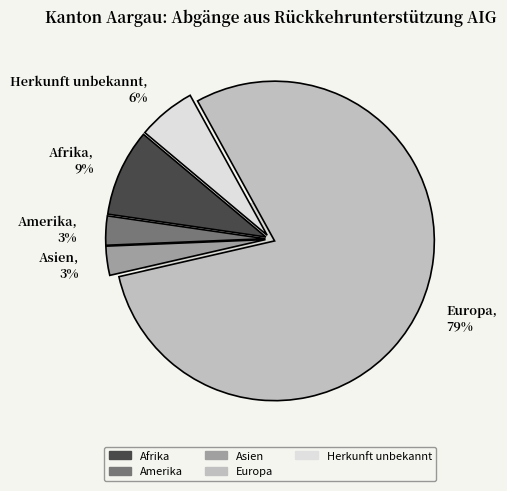

What is the total percentage of Europa and Amerika?

82.4%